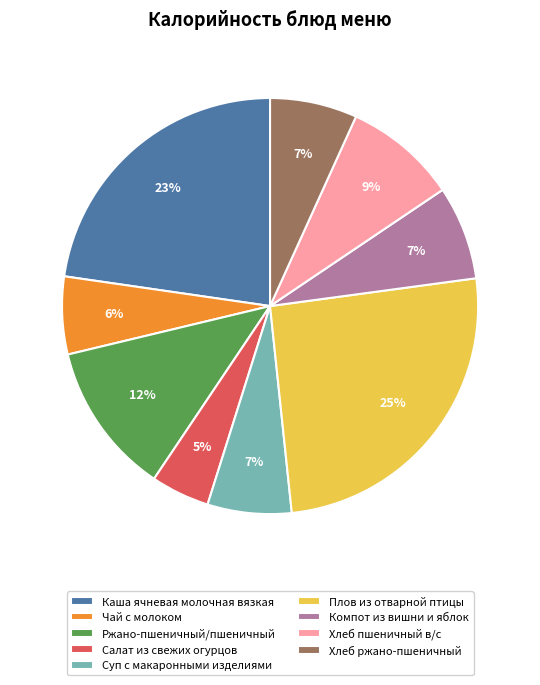

How many segments does this pie chart have?

9